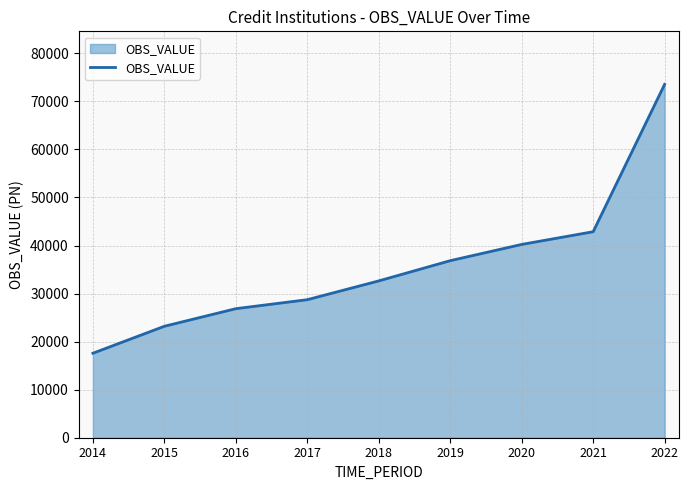

Rank the categories by value from lowest to highest.

2014, 2015, 2016, 2017, 2018, 2019, 2020, 2021, 2022